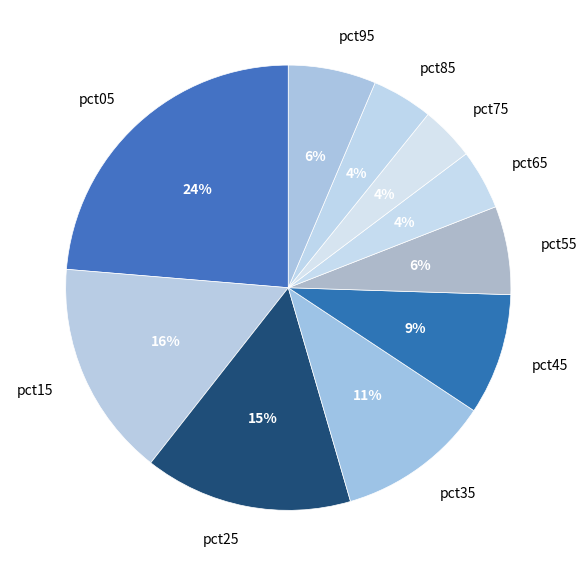

True or false: pct75 accounts for 4% of the total.

True